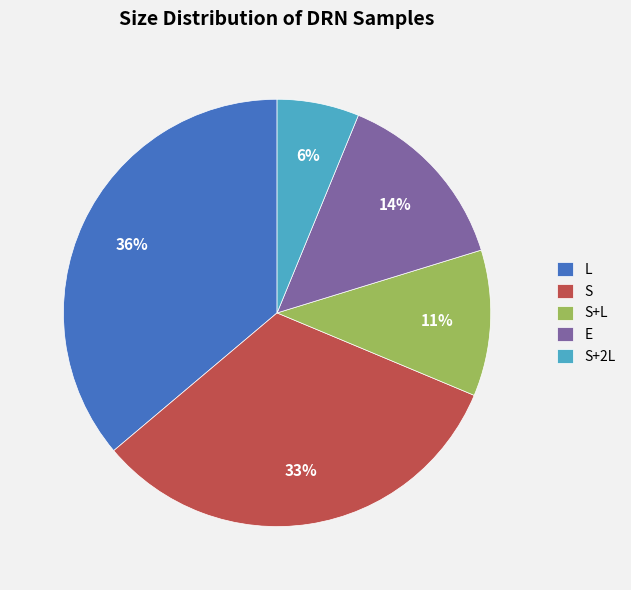

Count the number of slices in the pie.

5